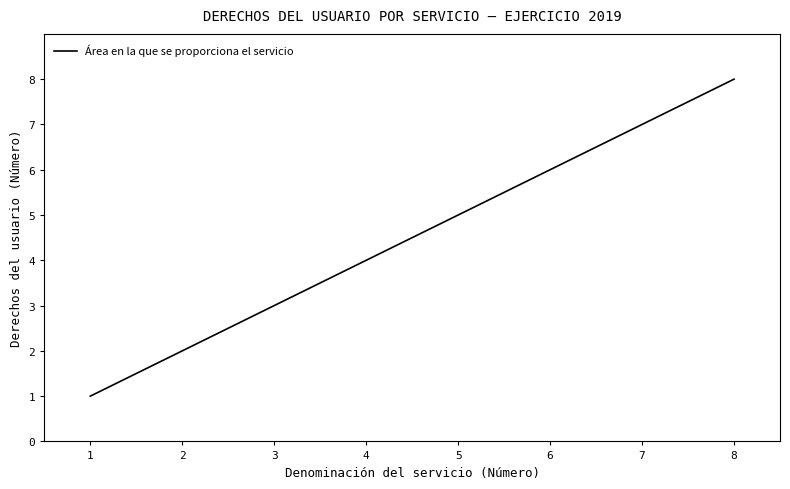

Reading right to left, extract all data points from this chart.

8=8	7=7	6=6	5=5	4=4	3=3	2=2	1=1